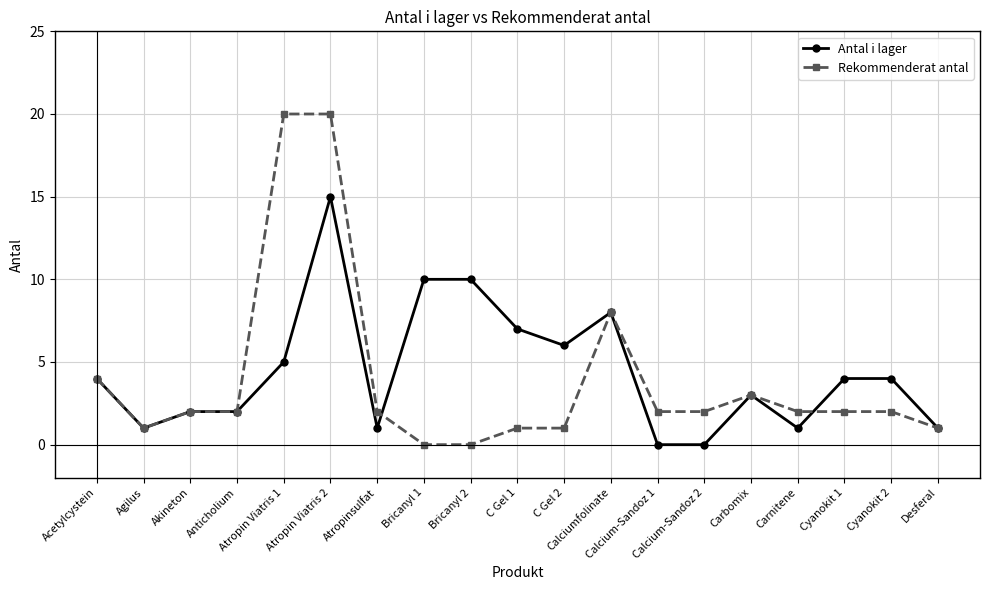

What is the greatest value displayed?

20